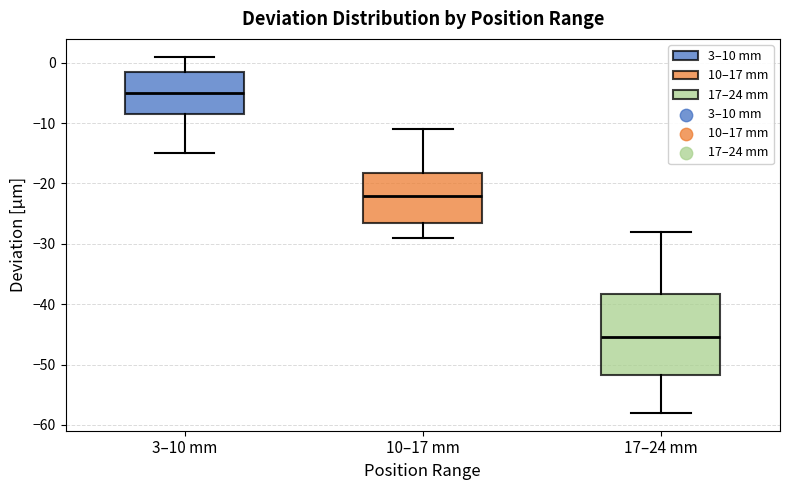

Comparing the boxes themselves (not the whiskers), which one is the tallest?

17–24 mm